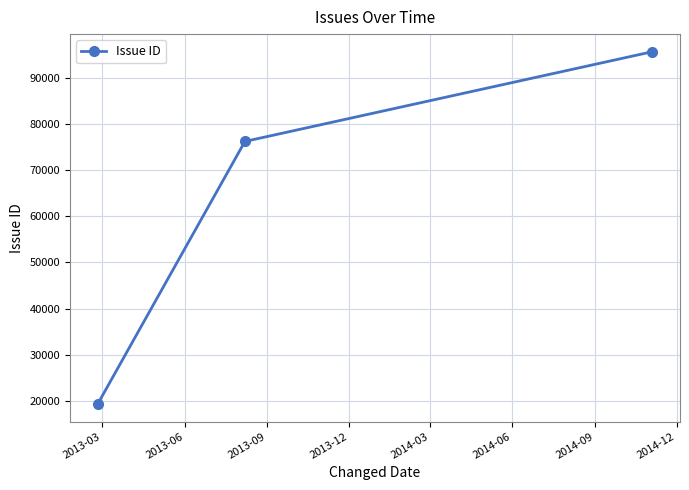

What is the difference between the maximum and minimum values?

76462